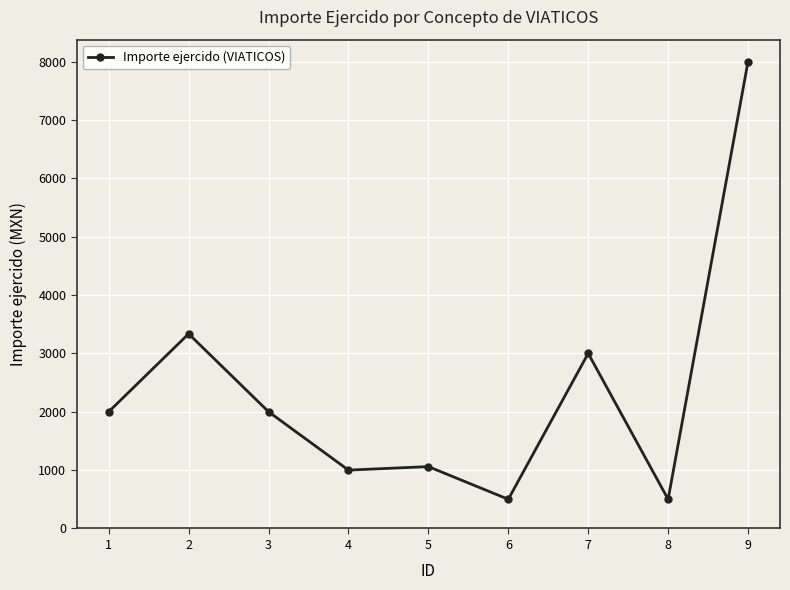

Does the chart have visible grid lines?

Yes